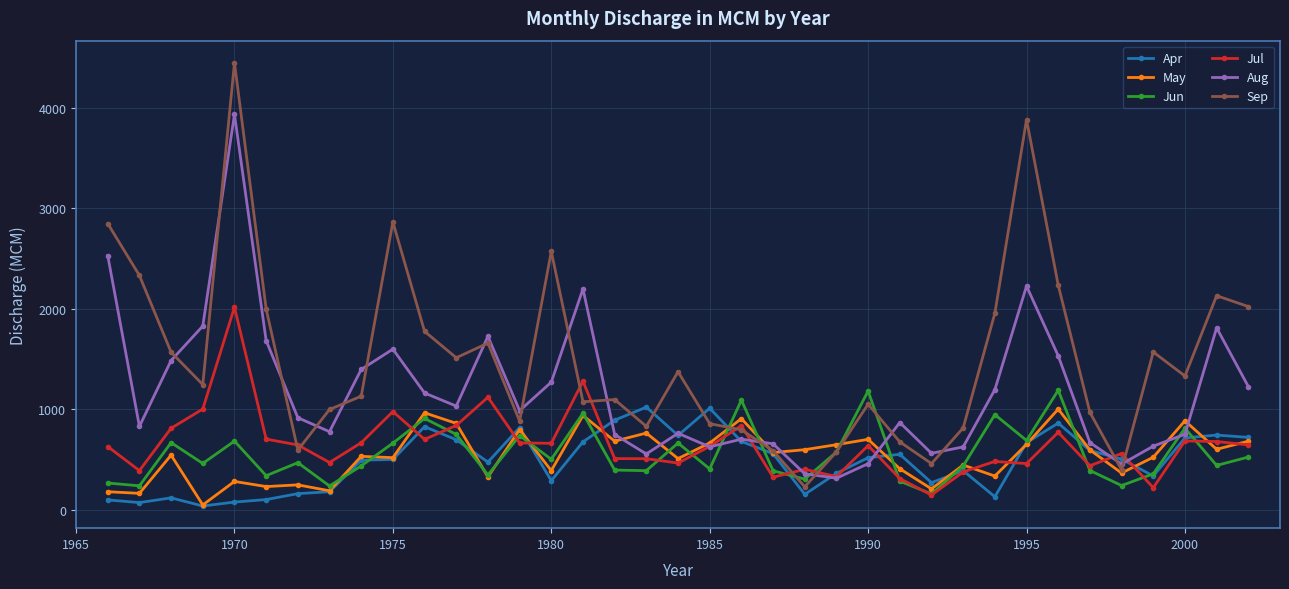

Which series has the largest total across all categories?

Sep